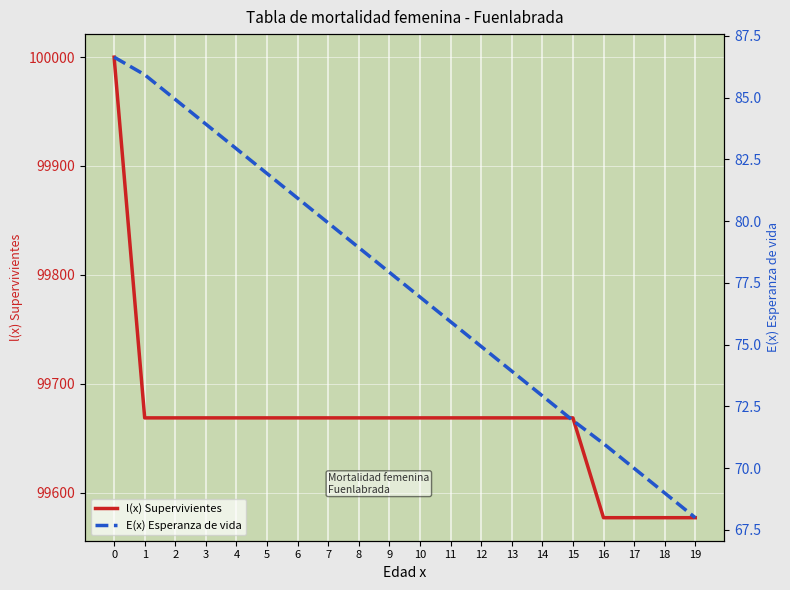

True or false: l(x) Supervivientes and E(x) Esperanza de vida intersect in this chart.

False